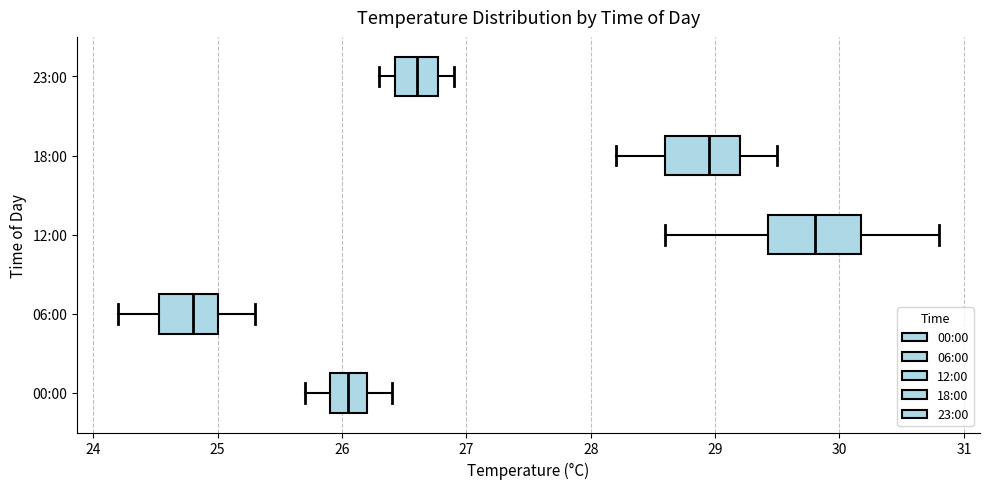

Where does the right whisker of the box for 06:00 end on the x-axis? The values are not printed on the chart, so give them approximately, as read against the axis.

25.3